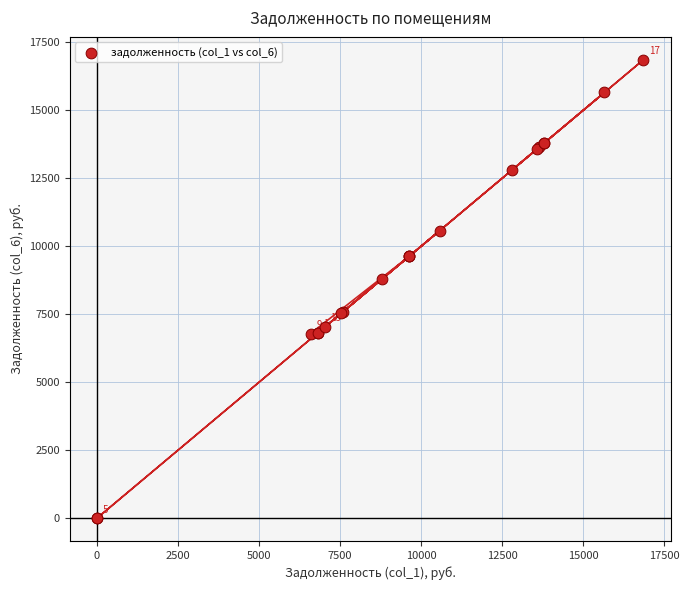

What Y value in the scatter plot is closest to 8431?

8804.6